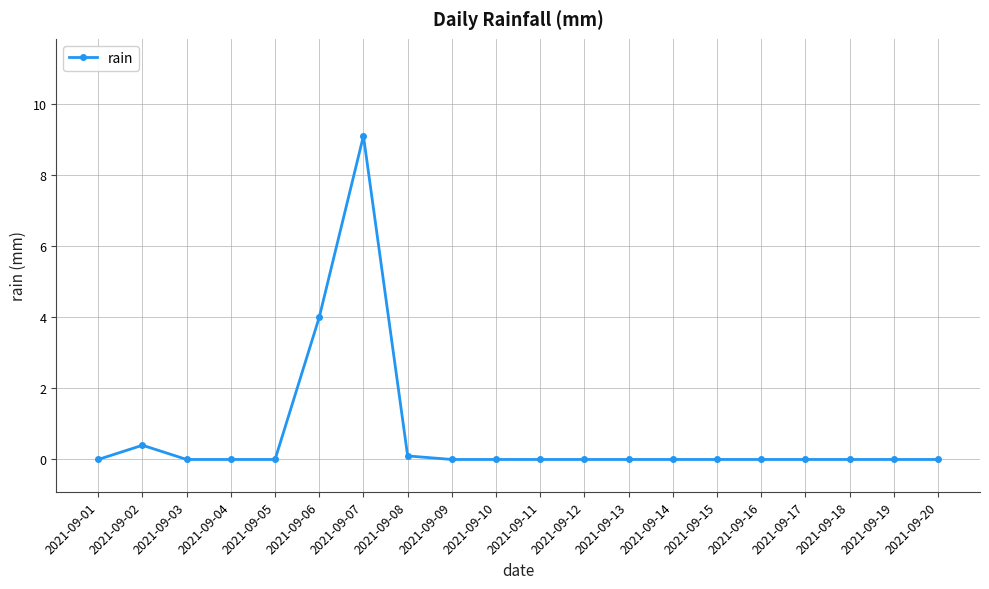

Where is the first local maximum?

2021-09-02